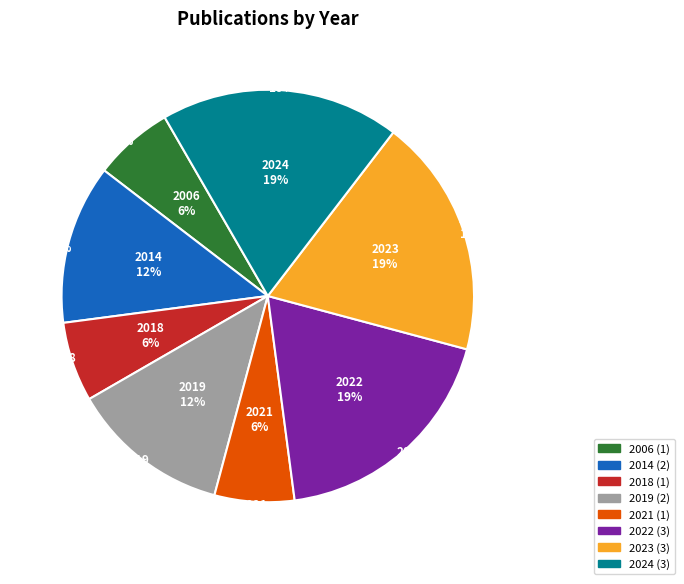

Count the number of slices in the pie.

5